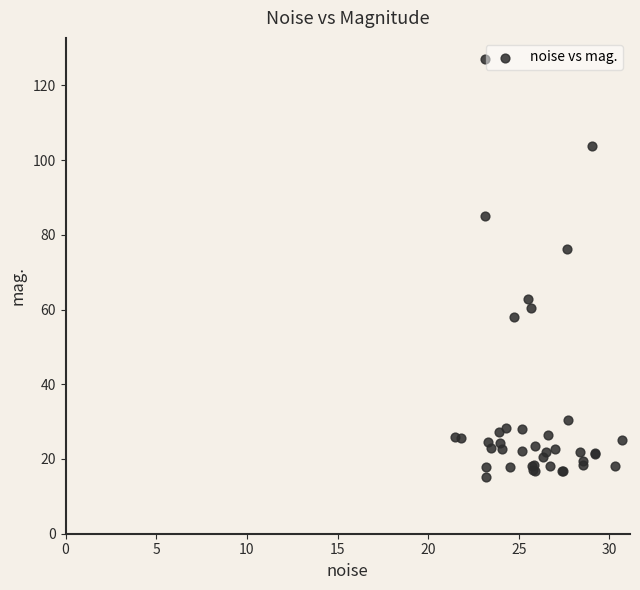

What Y value in the scatter plot is closest to 71?

76.1